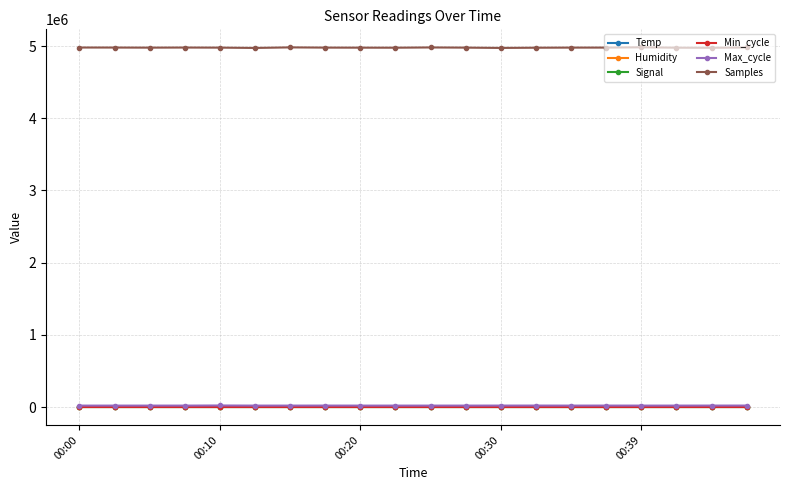

Which series has the largest range (max minus min)?

Samples